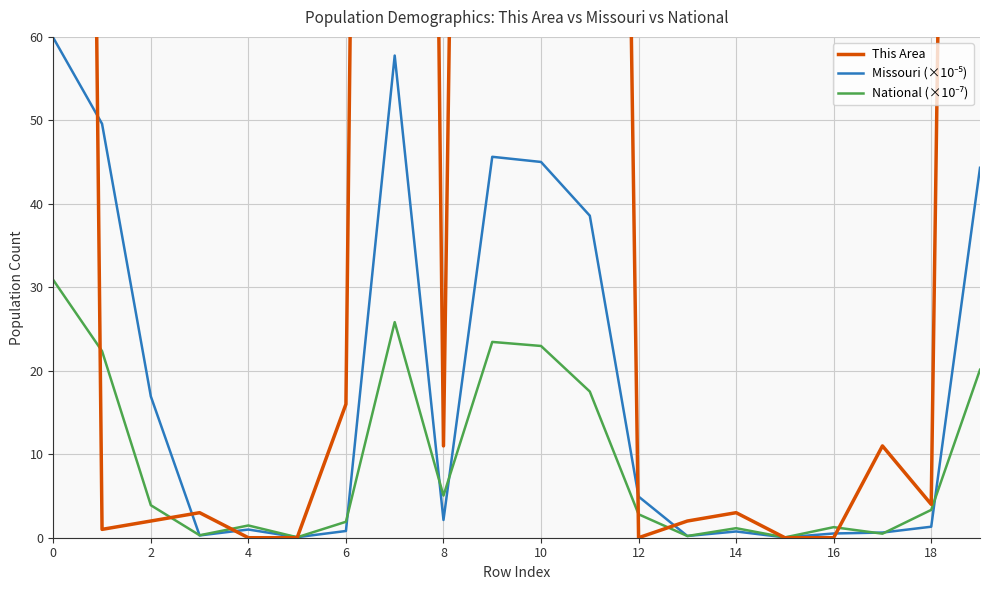

What is the maximum value shown in the chart?

541.0